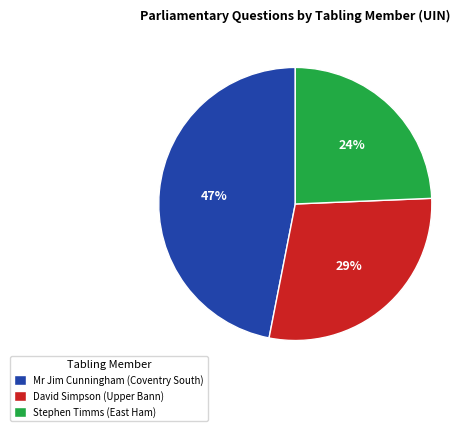

The Mr Jim Cunningham (Coventry South) slice represents 47% of the pie. True or false?

True